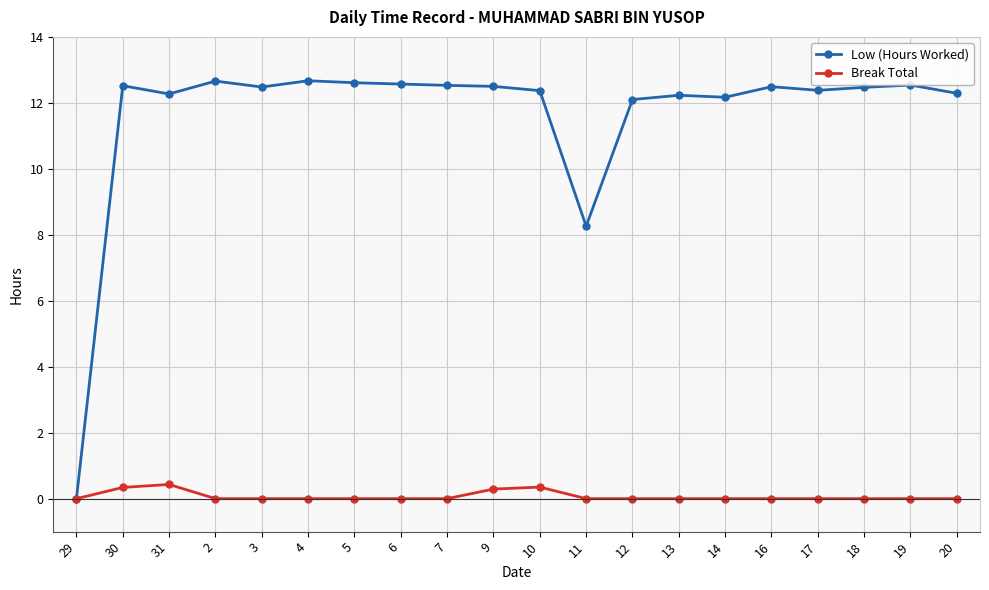

Which series changed the most between 29 and 7?

Low (Hours Worked)